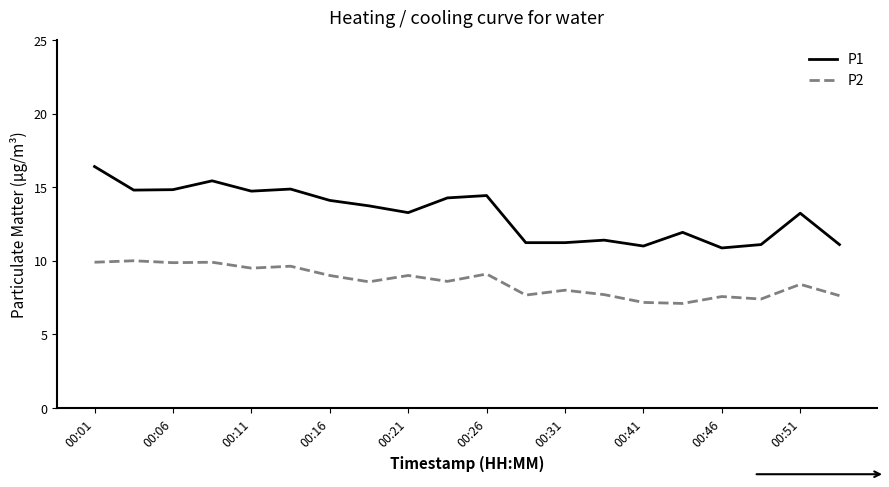

Which series has the largest total across all categories?

P1